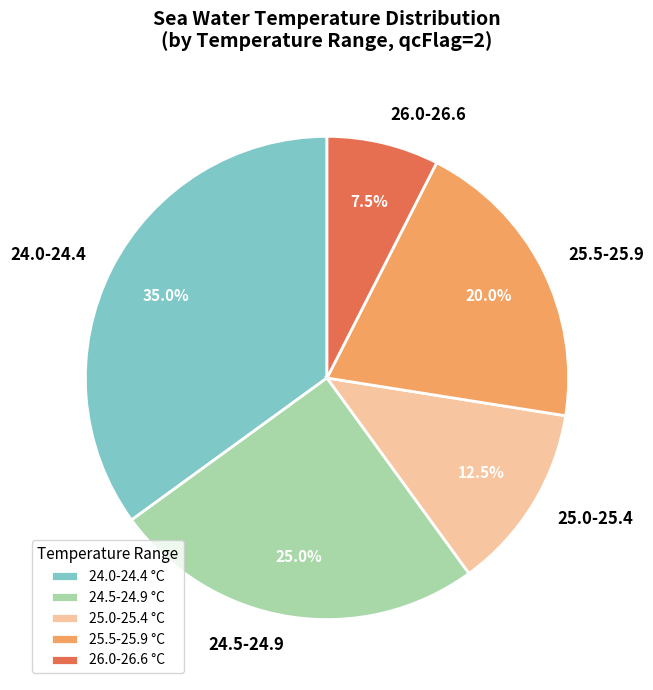

Does any single category account for the majority?

No